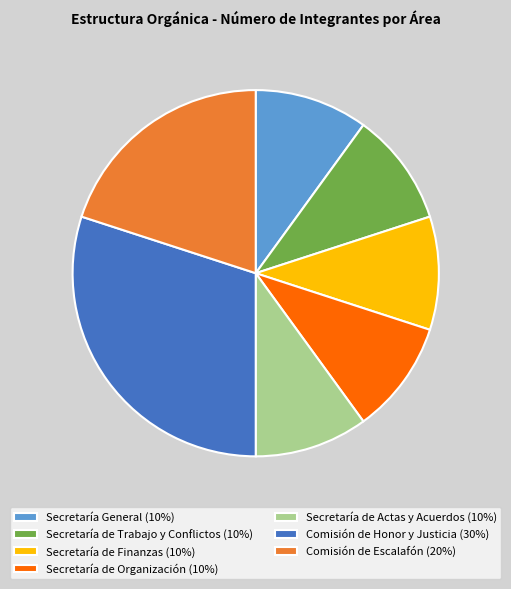

Is Secretaría de Trabajo y Conflictos (10%) the majority of the pie?

No